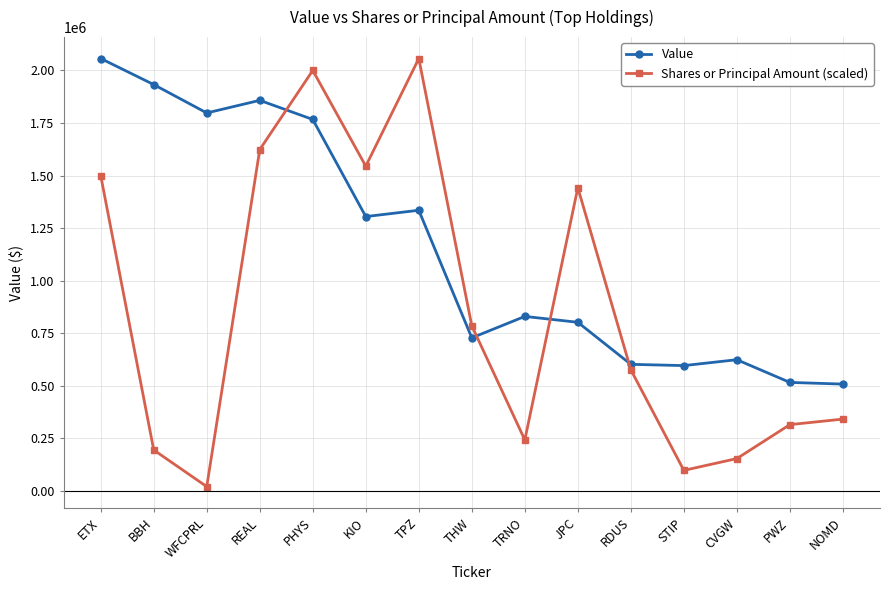

True or false: Value has a value of 525976.8 at JPC.

False